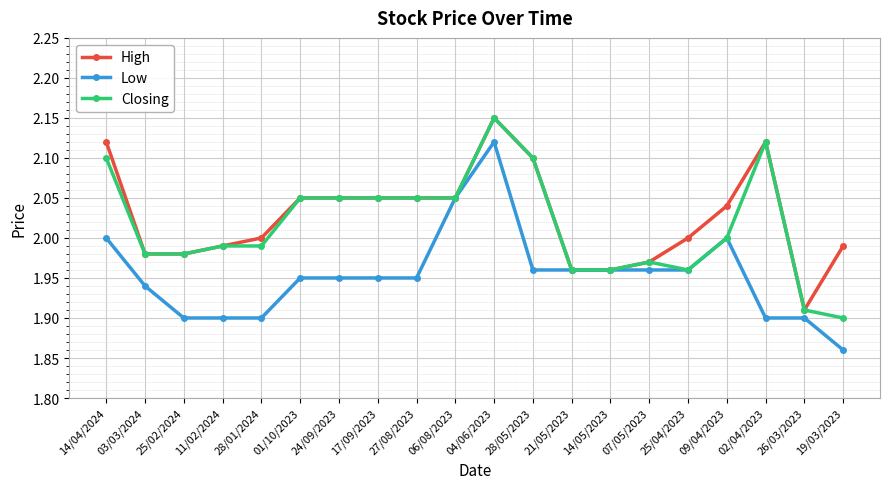

What is the label of the 14th point from the left?

14/05/2023